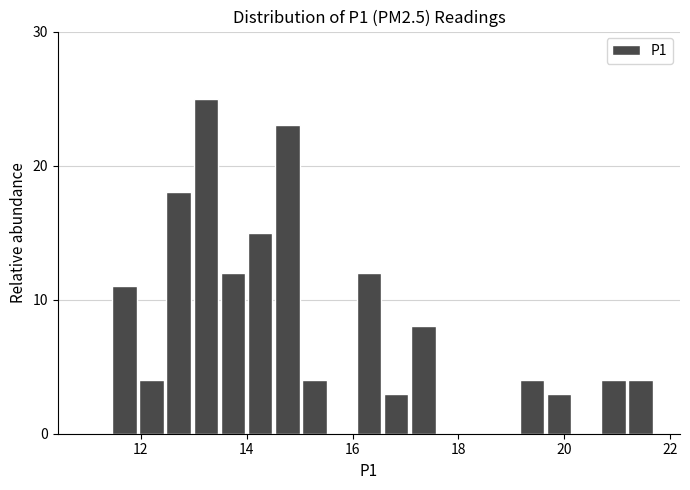

Around what value on the x-axis is the tallest bar? Give the approximate position of its centre, as read against the axis.

13.2